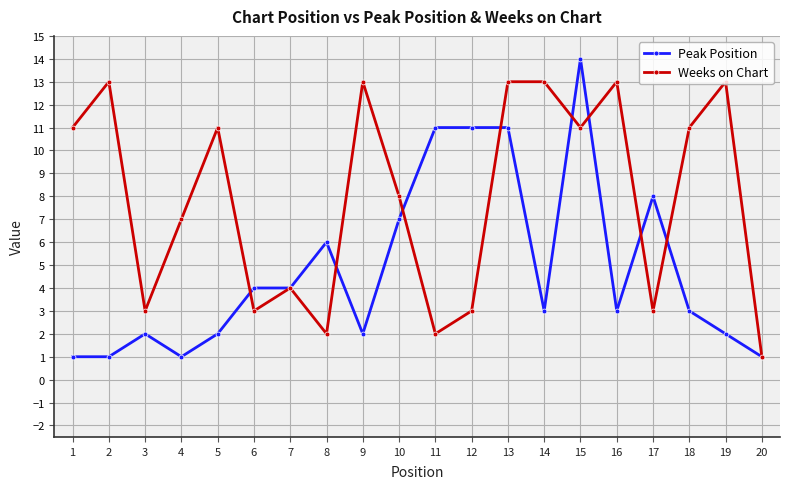

How many interior local valleys does the Weeks on Chart series have?

6